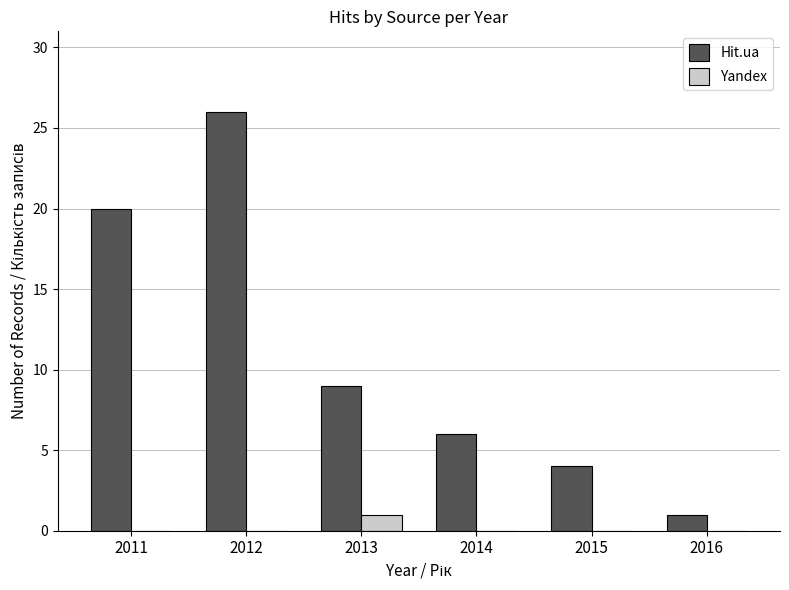

Are the bars horizontal?

No